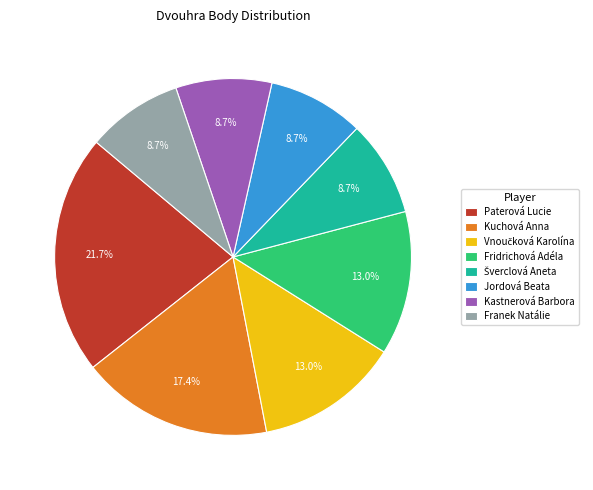

Which slice is the largest?

Paterová Lucie